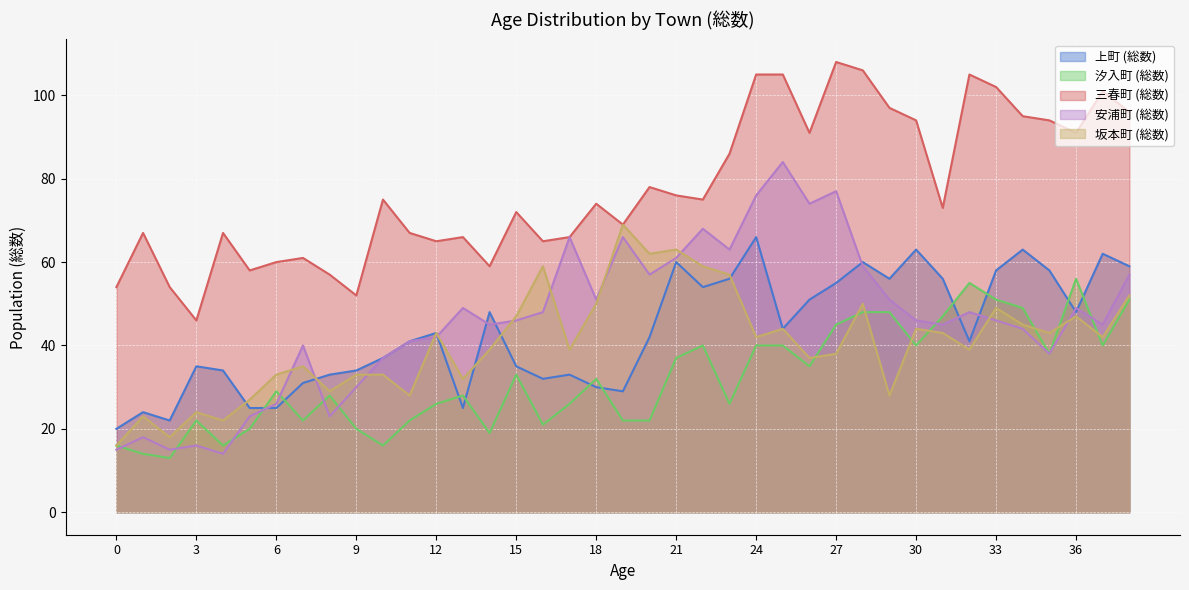

How many values in the 坂本町 (総数) series exceed 42?

18